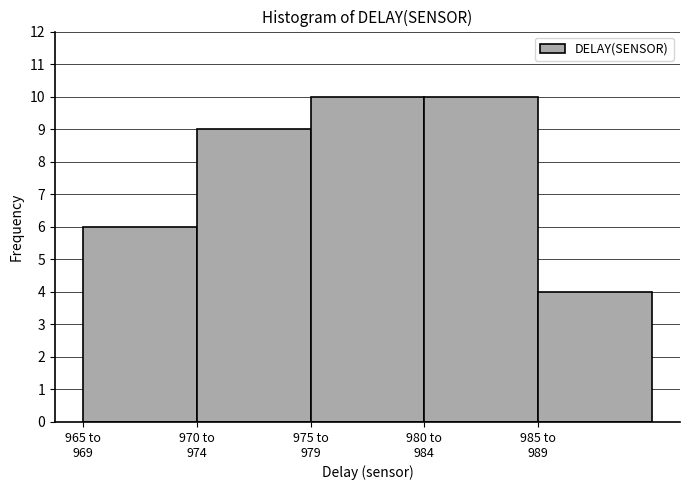

Reading left to right, what are all the values shown in this chart?

6	9	10	10	4